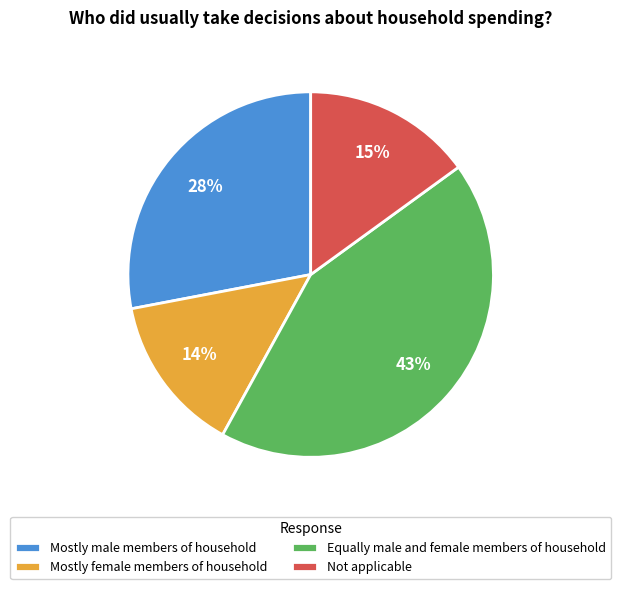

True or false: Mostly female members of household accounts for 6% of the total.

False